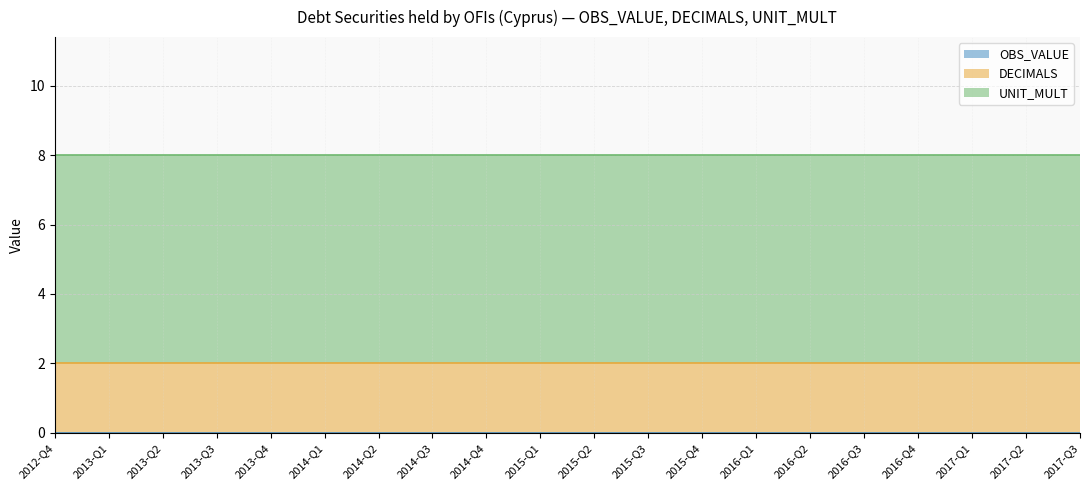

What position from the right is 2015-Q2?

10